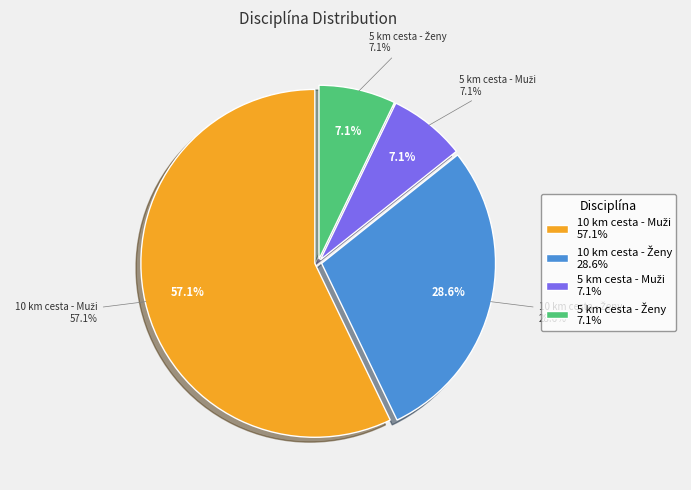

What is the change in value from 10 km cesta - Ženy to 5 km cesta - Muži?

-3